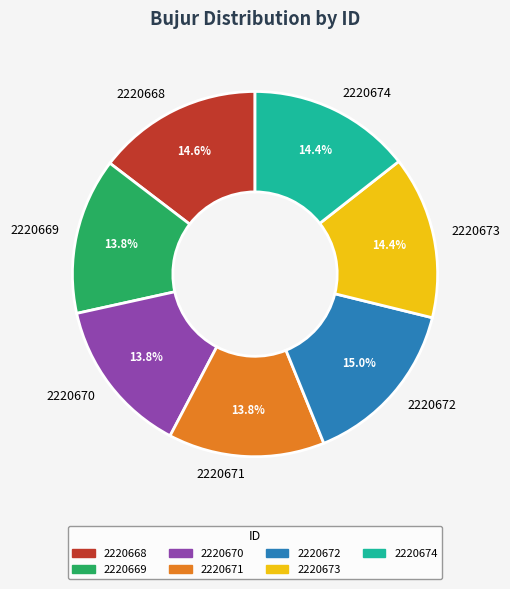

The 2220668 slice represents 10% of the pie. True or false?

False